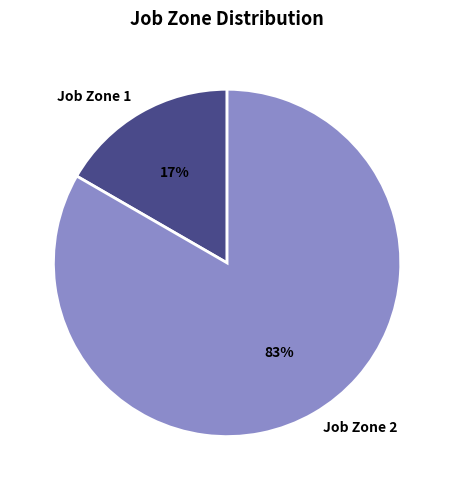

What is the majority slice?

Job Zone 2